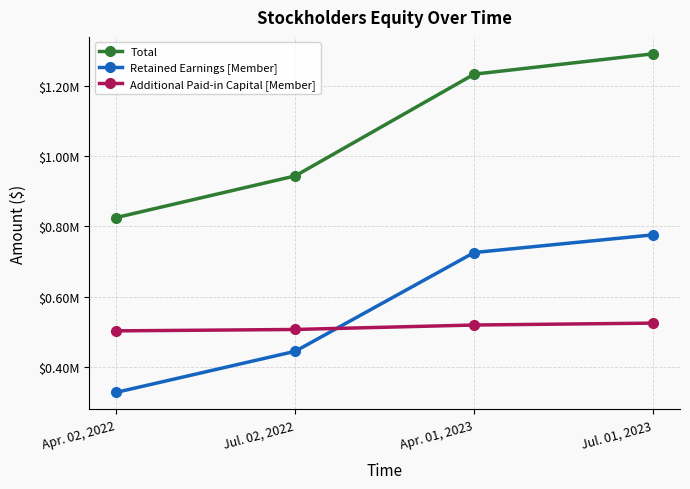

Which series has the largest range (max minus min)?

Total